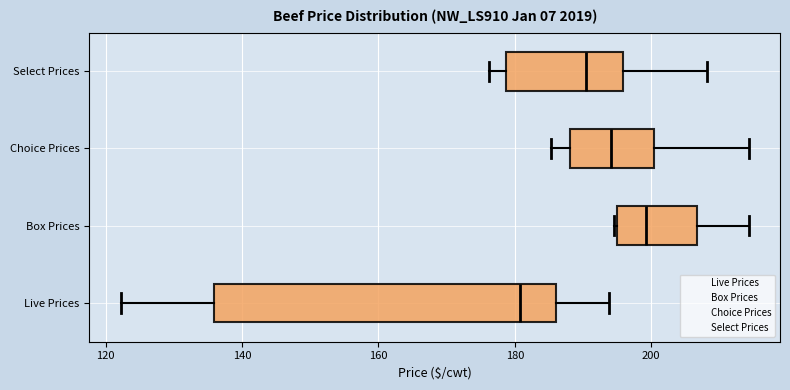

Comparing the boxes themselves (not the whiskers), which one is the widest?

Live Prices